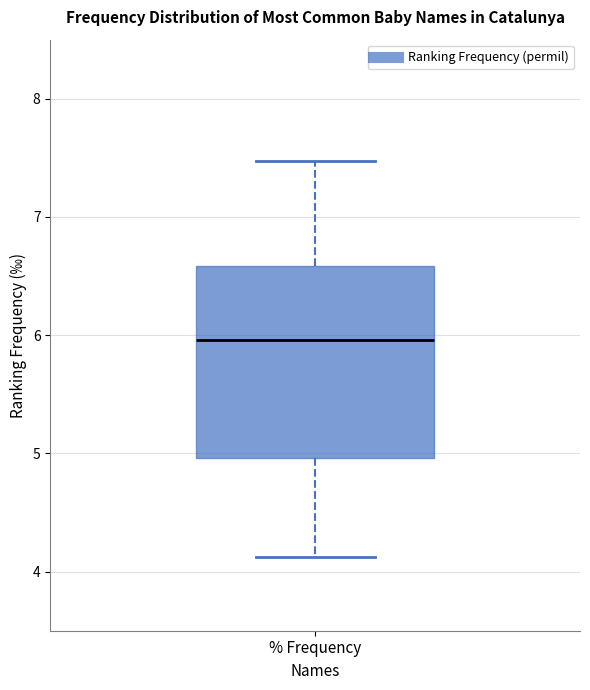

Where does the upper whisker of the box for % Frequency end on the y-axis? The values are not printed on the chart, so give them approximately, as read against the axis.

7.5